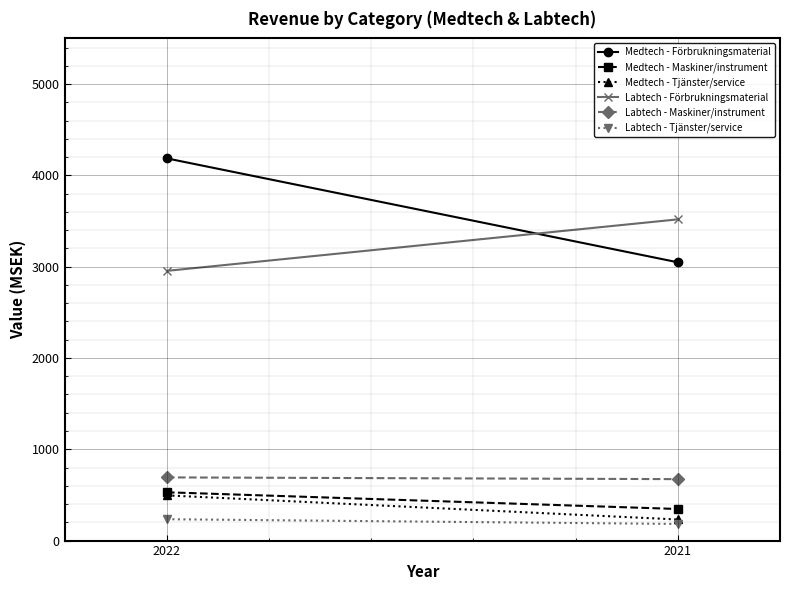

What is the value of the Medtech - Tjänster/service point at the 1st from the left?

495